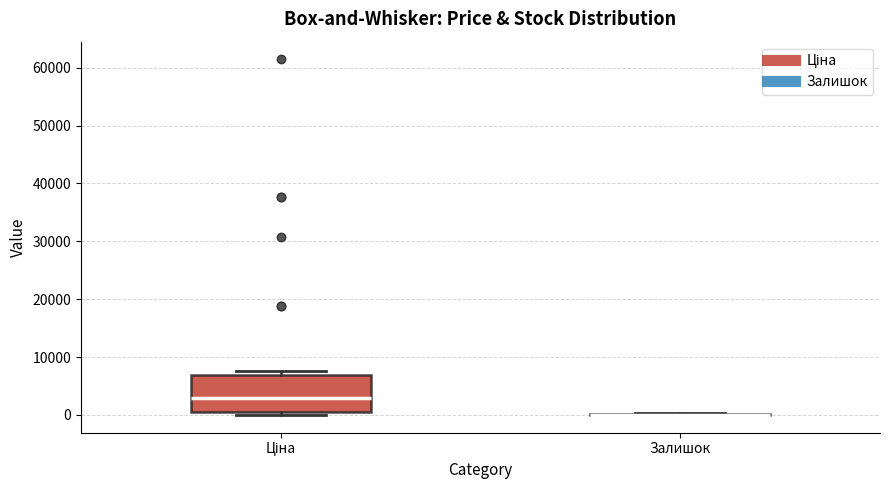

Which box is the tallest, from its lower edge to its upper edge?

Ціна